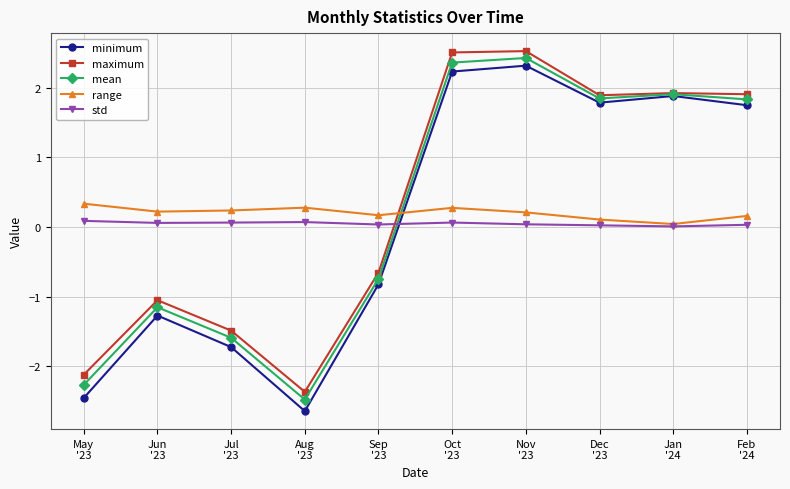

Between Jun
'23 and Oct
'23, which series saw the biggest shift?

maximum